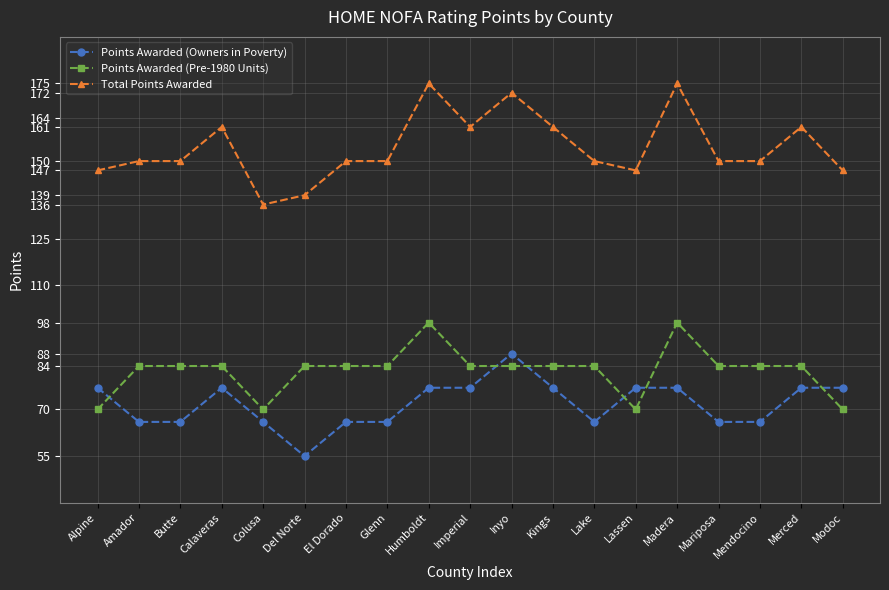

Rank the series at Kings from lowest to highest value.

Points Awarded (Owners in Poverty), Points Awarded (Pre-1980 Units), Total Points Awarded